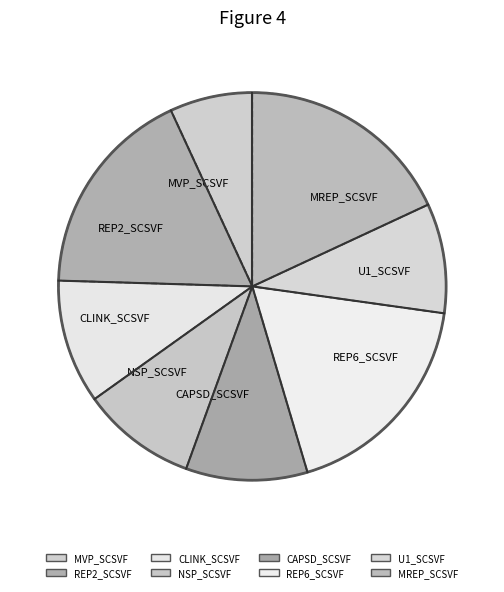

Between U1_SCSVF and MVP_SCSVF, which is larger?

U1_SCSVF